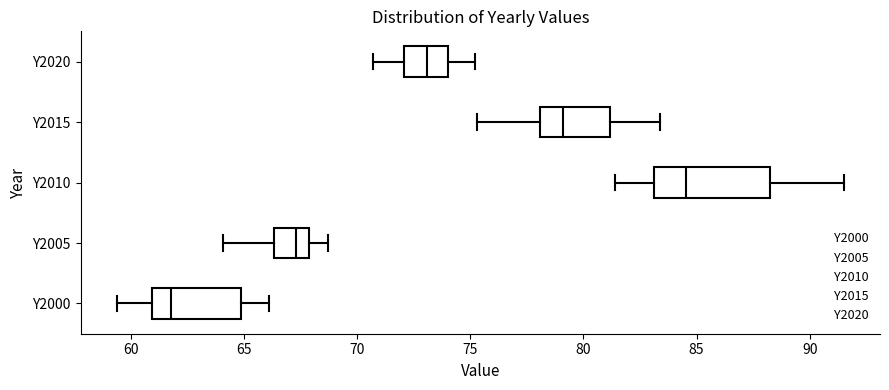

Reading bottom to top, transcribe this box plot: for each box, give where its median line is, the range the box spans, and where its two whiskers end, as read against the x-axis. The values are not printed on the chart, so give them approximately, as read against the axis.

Y2000: median 62.0, box 61.0 to 65.0, whiskers 59.5 to 66.0
Y2005: median 67.5, box 66.5 to 68.0, whiskers 64.0 to 68.5
Y2010: median 84.5, box 83.0 to 88.5, whiskers 81.5 to 91.5
Y2015: median 79.0, box 78.0 to 81.0, whiskers 75.5 to 83.5
Y2020: median 73.0, box 72.0 to 74.0, whiskers 70.5 to 75.0